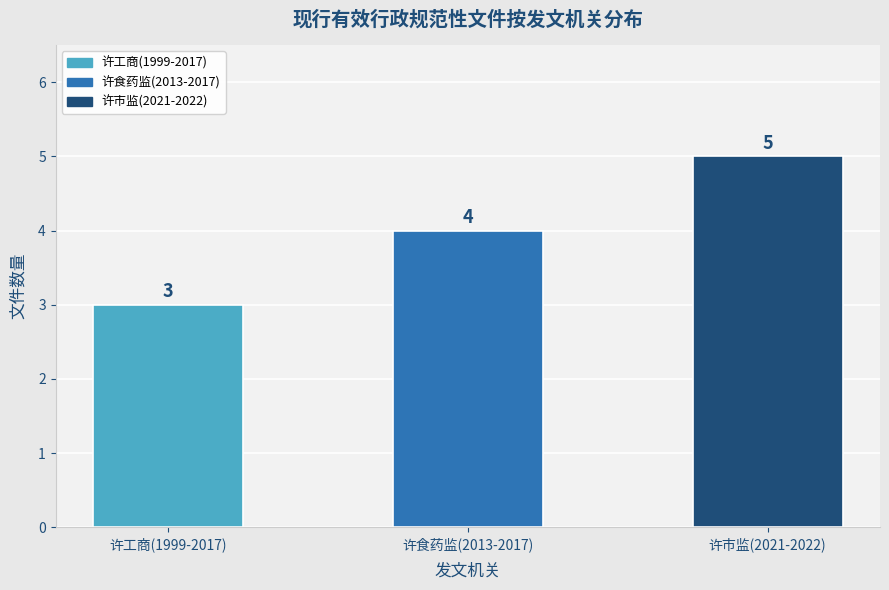

The chart shows a value of 4 at 许食药监(2013-2017). True or false?

True